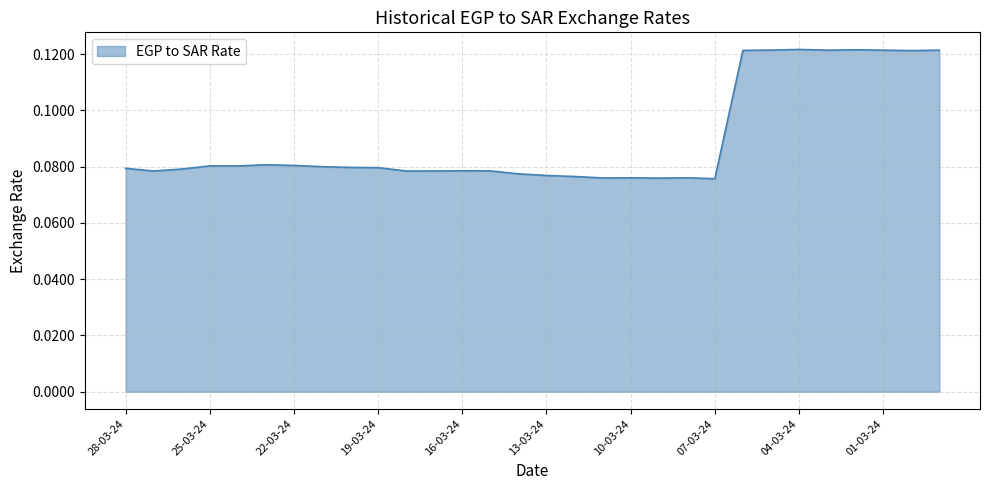

Does the chart have visible grid lines?

Yes